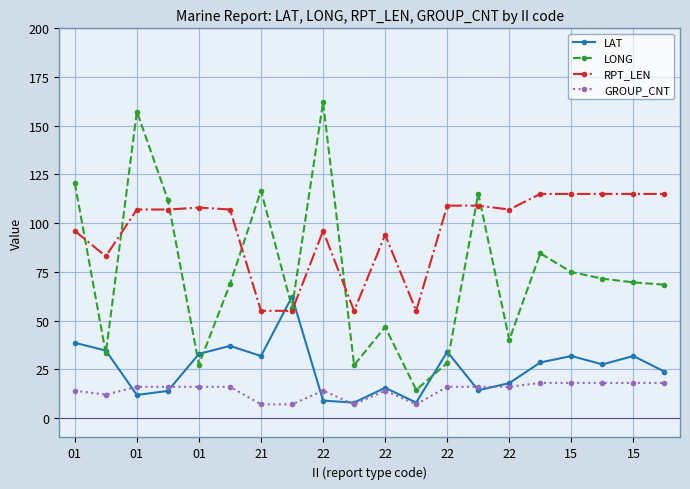

Which series has the widest spread of values?

LONG